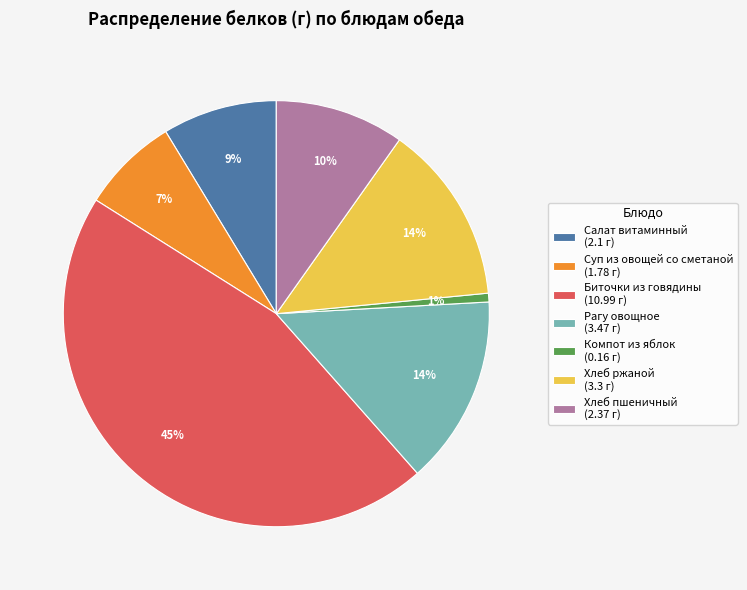

True or false: Суп из овощей со сметаной accounts for 1% of the total.

False